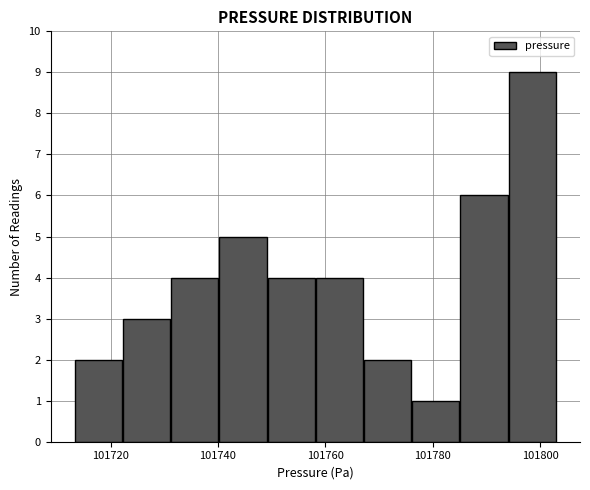

Over which range of the x-axis is the bar tallest?

101794 to 101804